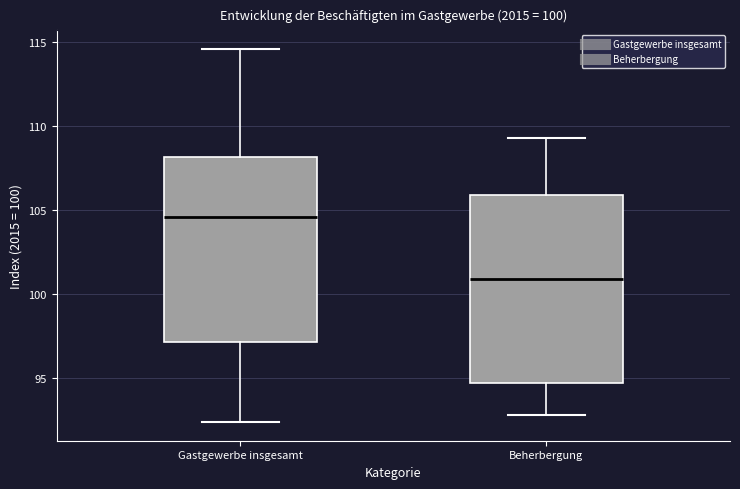

Which box has the highest median line?

Gastgewerbe insgesamt